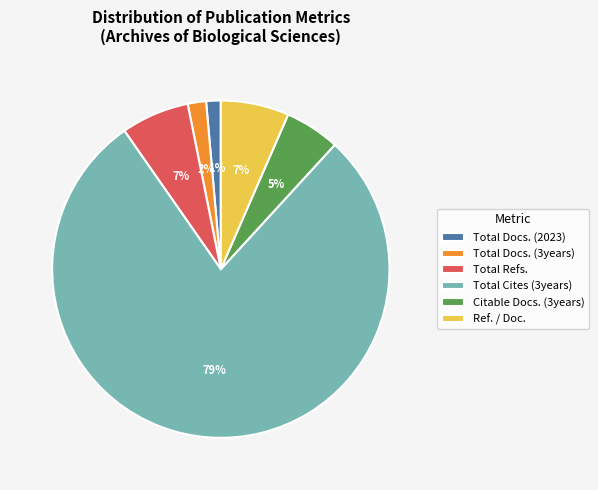

Does Total Cites (3years) represent more than half of the total?

Yes